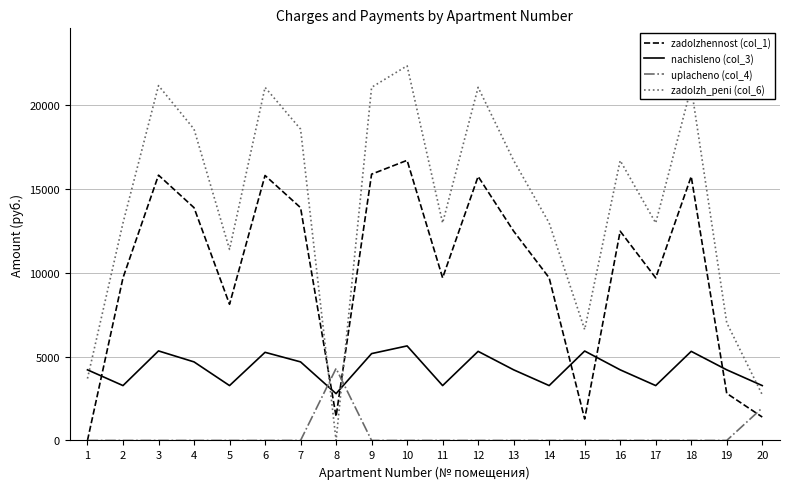

Which series has the widest spread of values?

zadolzh_peni (col_6)